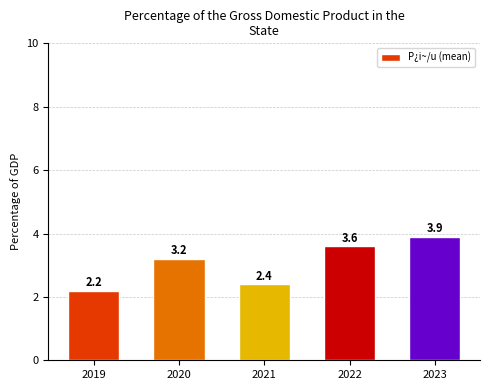

Rank the categories by value from highest to lowest.

2023, 2022, 2020, 2021, 2019